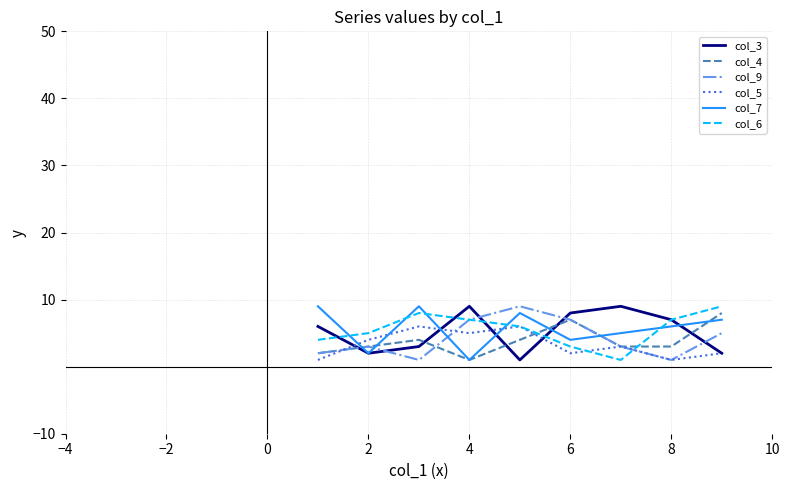

How many lines are shown in the chart?

6